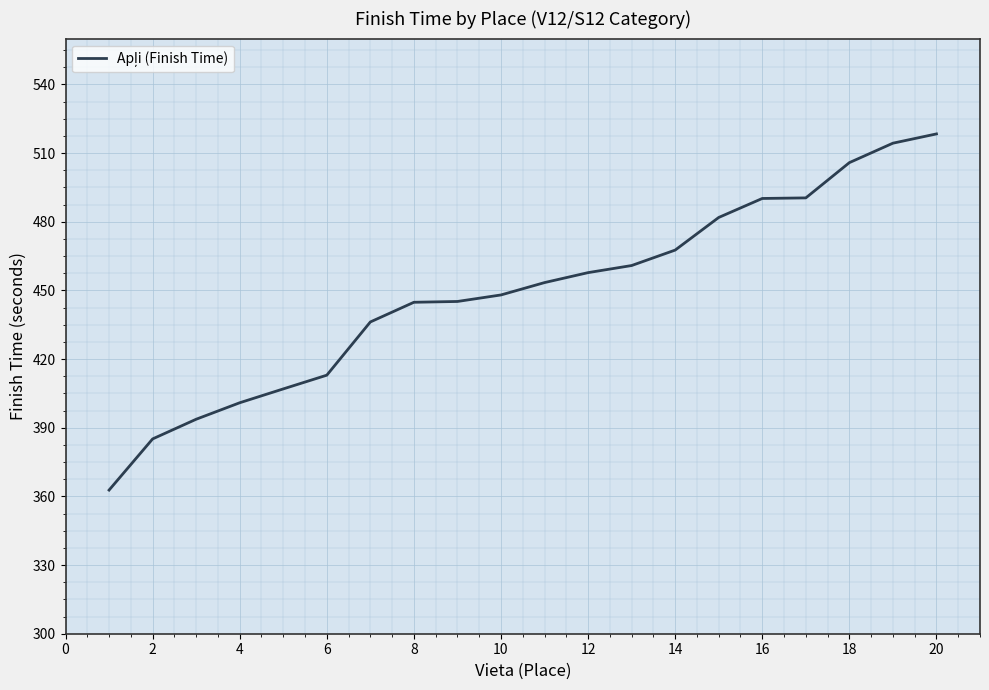

How many categories are shown in the chart?

20